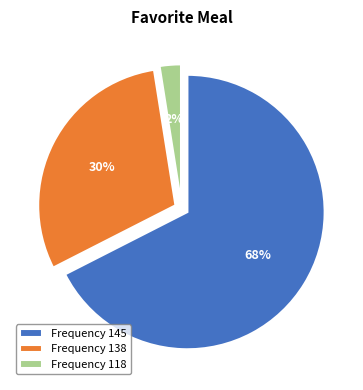

To the nearest percent, what percentage of the pie is Frequency 138?

30%